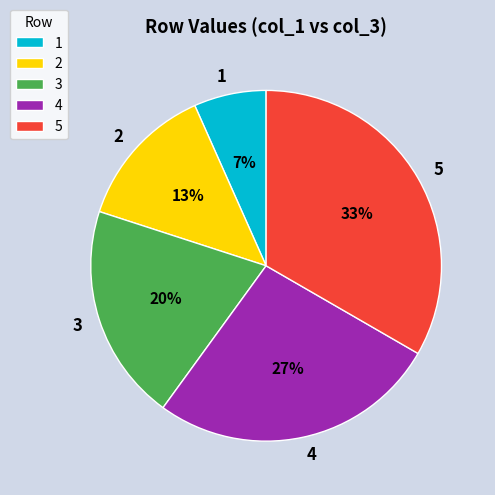

Does 1 account for over 50% of the chart?

No